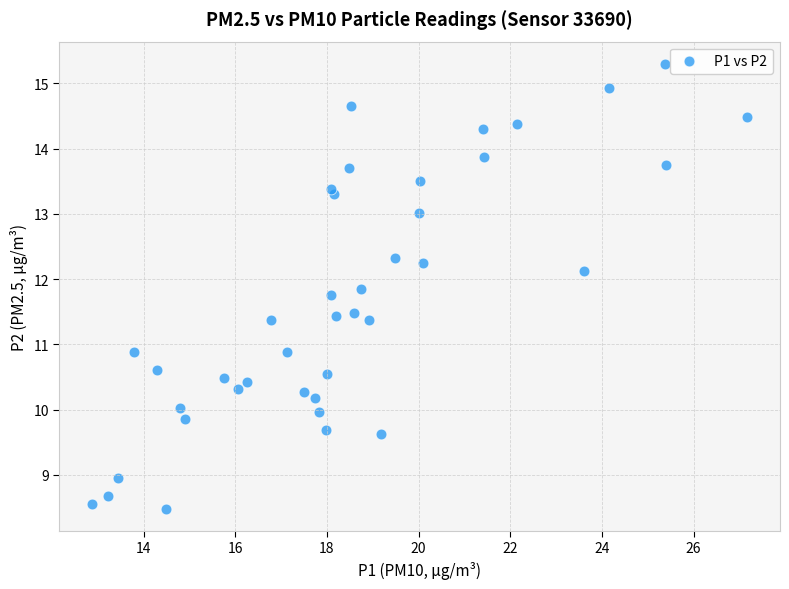

What is the range of Y values (max minus min)?

6.8